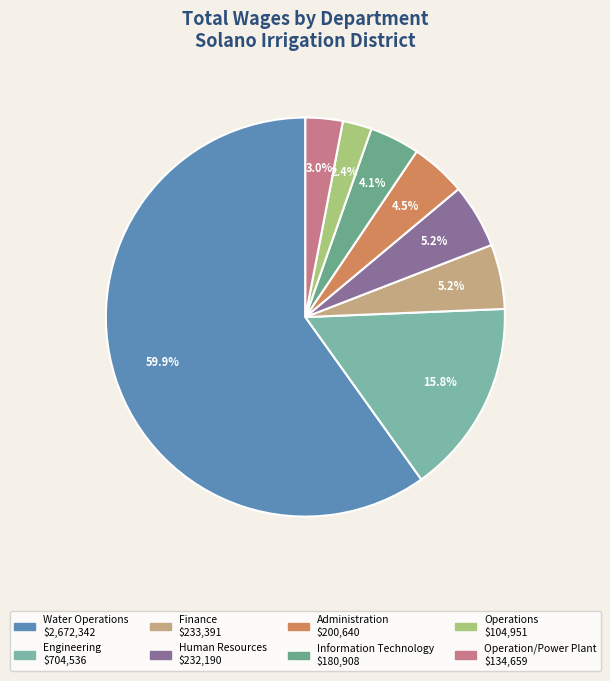

Does Administration account for over 50% of the chart?

No